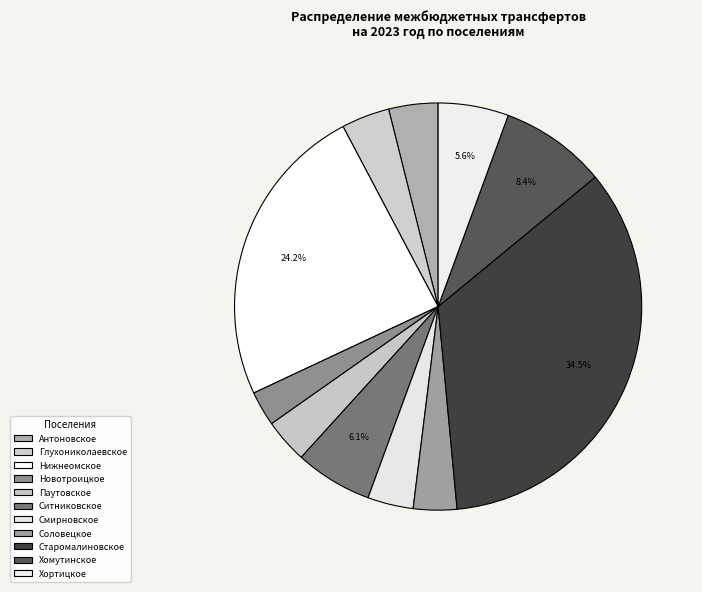

Which slice is the smallest?

Новотроицкое